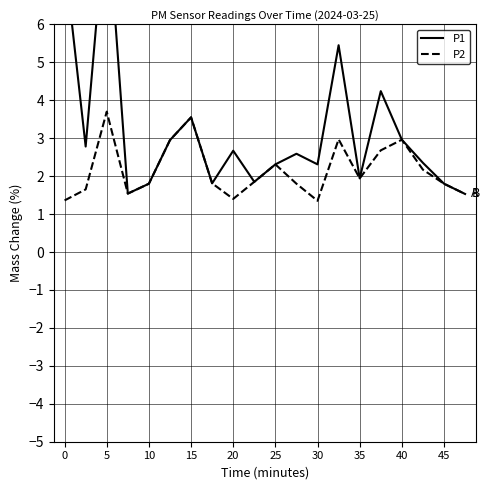

Is it true that P2 equals 2.2 at 17?

True